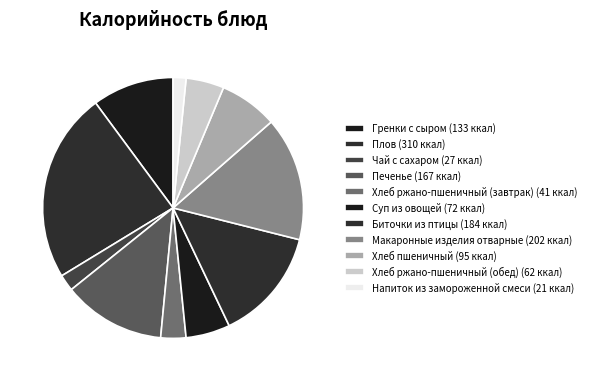

How much of the chart is everything except Суп из овощей?

94.5%